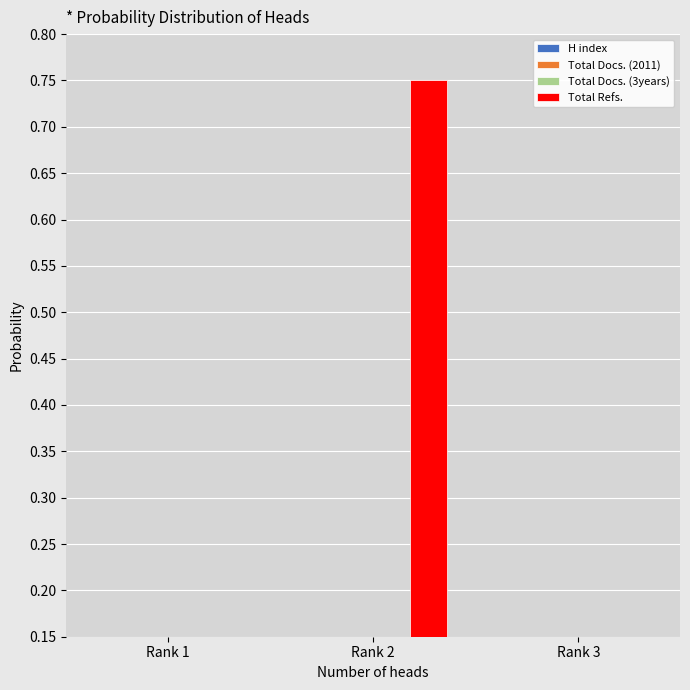

Which series has the widest spread of values?

Total Refs.